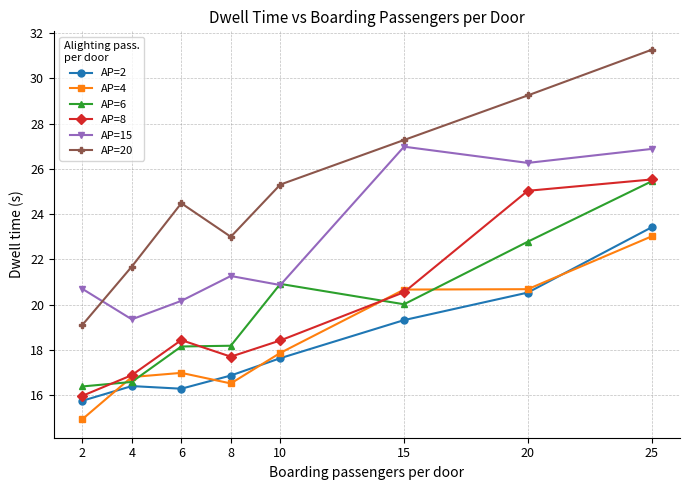

How many data points in AP=8 are less than 18?

3